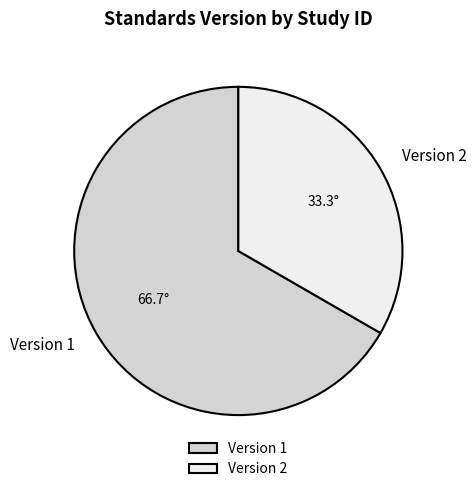

Which category has the biggest portion of the pie?

Version 1